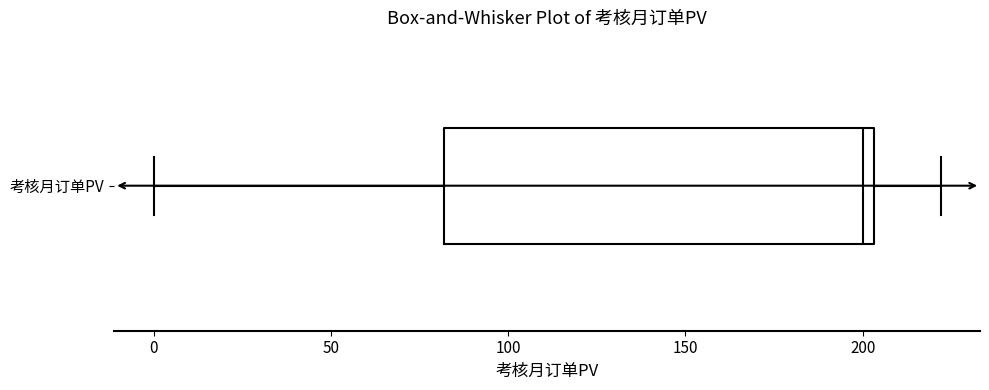

Read this box plot against the x-axis: the position of the median line, the range covered by the box, and the ends of both whiskers. The values are not printed on the chart, so give them approximately, as read against the axis.

median 200, box 80 to 205, whiskers 0 to 220